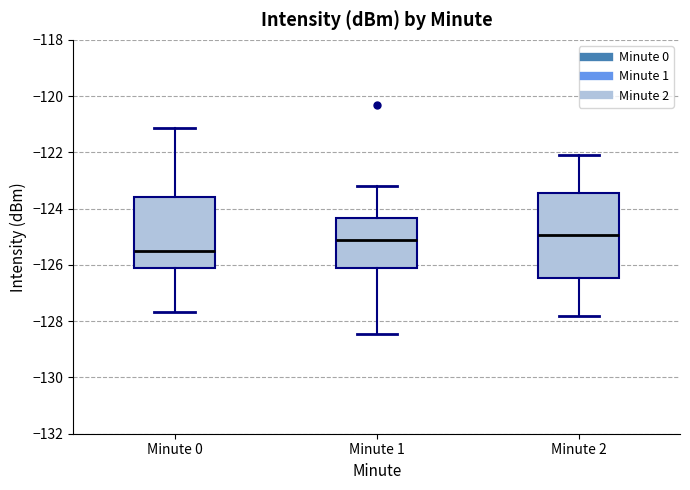

Comparing the boxes themselves (not the whiskers), which one is the tallest?

Minute 2